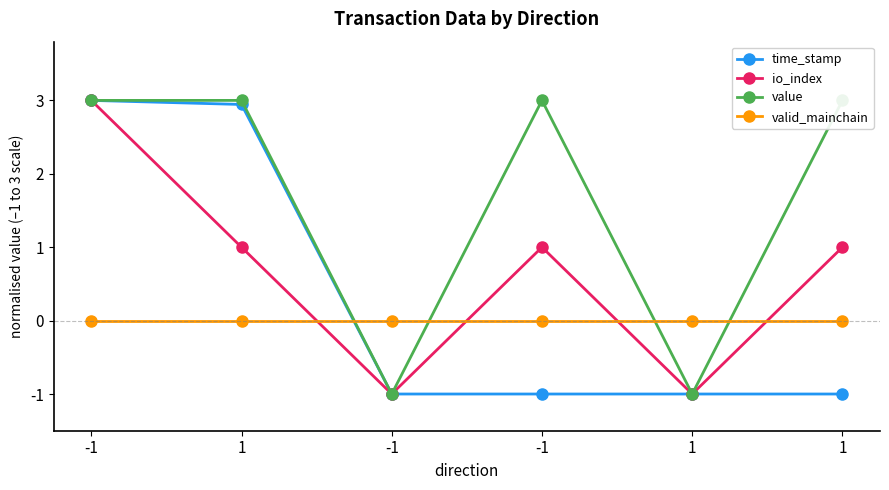

At which category is the sum across all series the highest?

-1